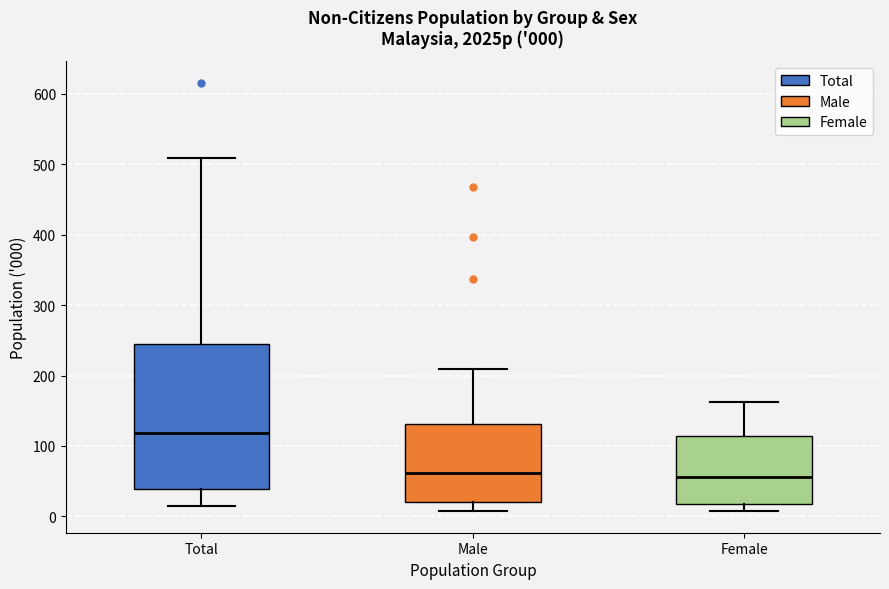

Comparing the boxes themselves (not the whiskers), which one is the tallest?

Total